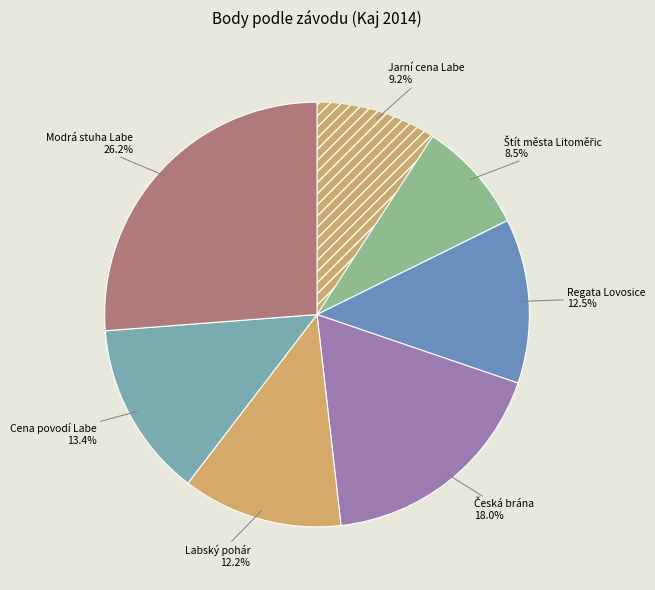

Does Modrá stuha Labe represent more than half of the total?

No